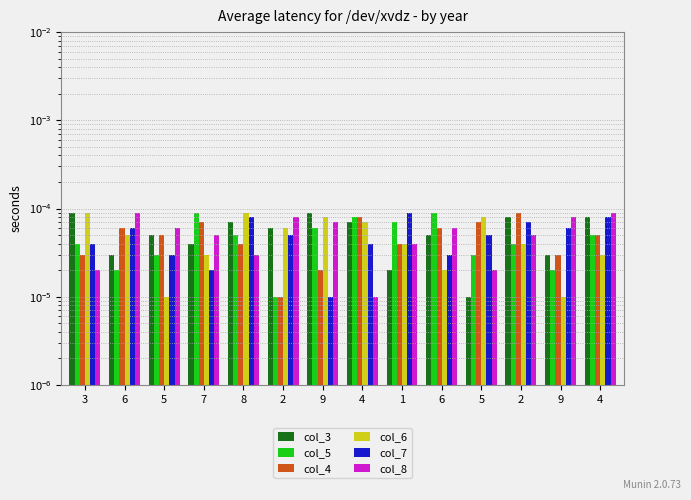

Which has a higher value, 6 or 8?

8